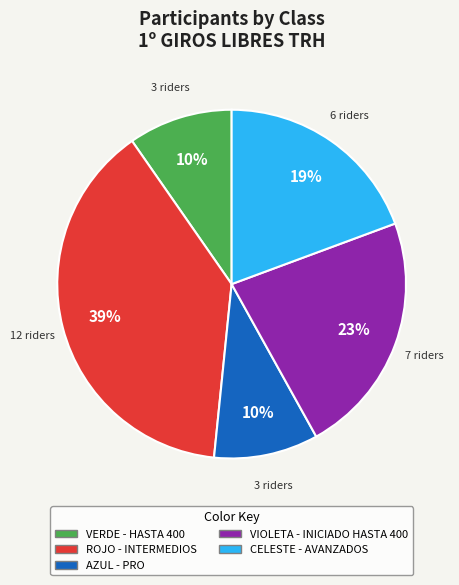

To the nearest percent, what portion does AZUL - PRO represent?

10%